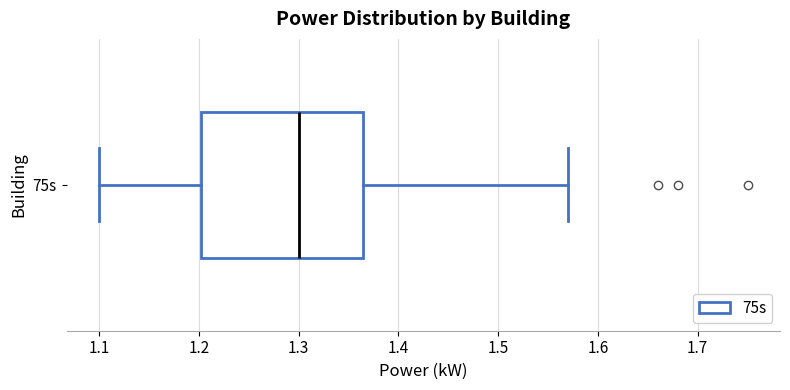

Where is the left edge of the box for 75s on the x-axis? The values are not printed on the chart, so give them approximately, as read against the axis.

1.20